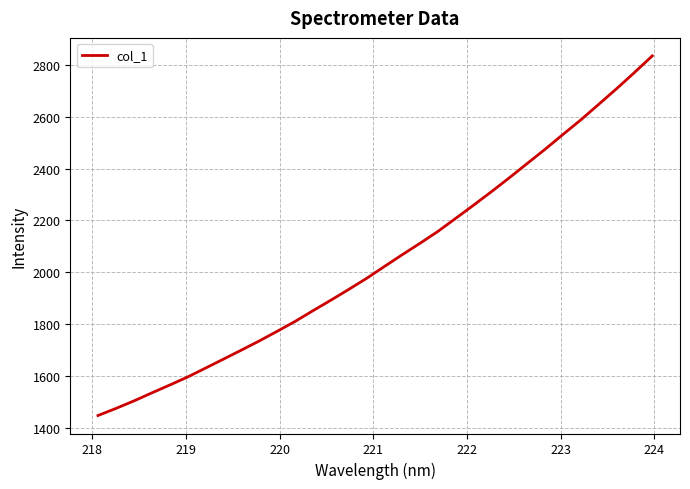

What is the smallest value displayed?

1447.6